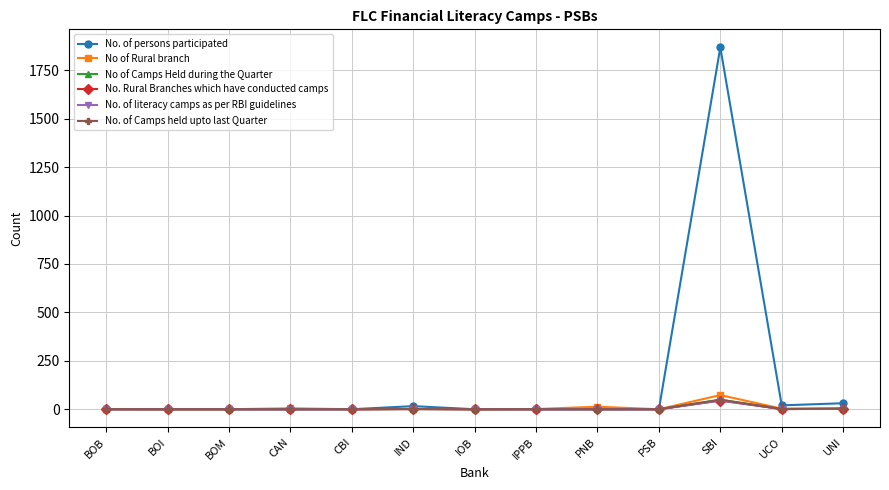

Does the chart have visible grid lines?

Yes